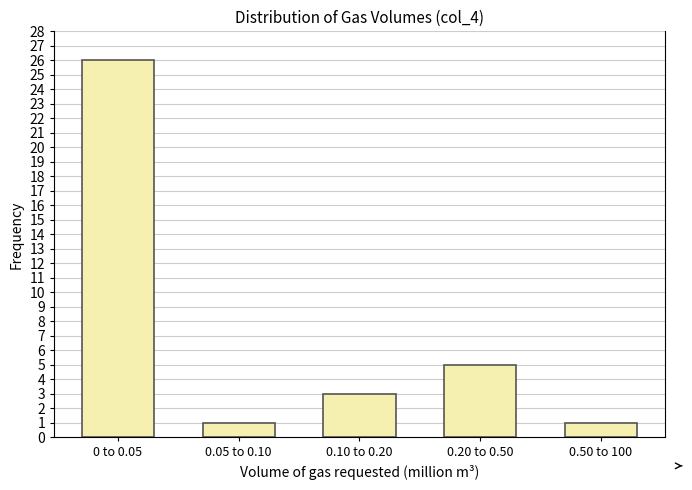

Reading left to right, list all the values displayed in this chart.

0 to 0.05=26	0.05 to 0.10=1	0.10 to 0.20=3	0.20 to 0.50=5	0.50 to 100=1